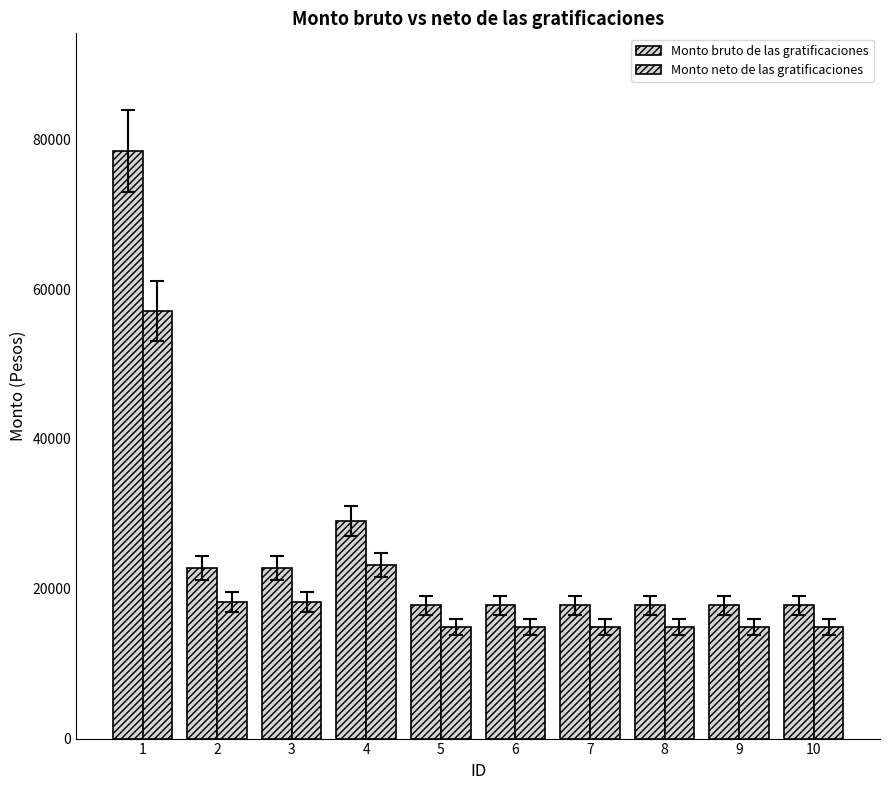

Which label corresponds to the largest value in the chart?

1